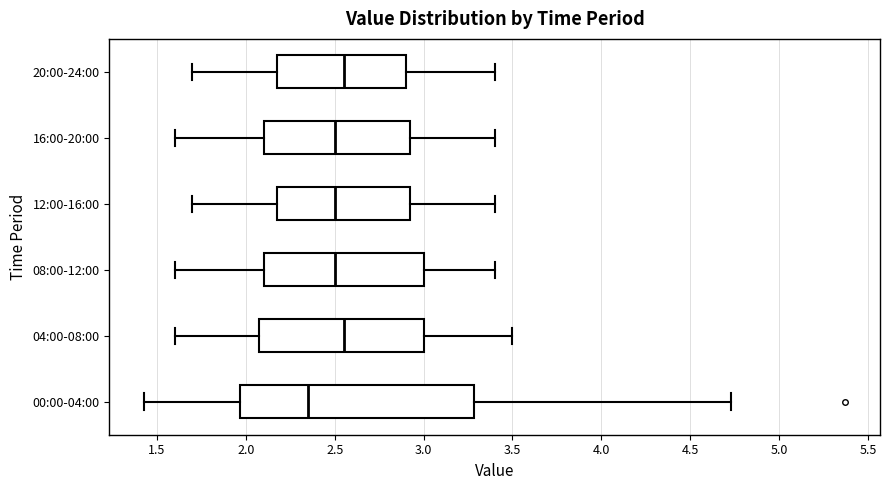

Reading bottom to top, read every box against the x-axis: the position of its median line, the range the box covers, and the ends of its whiskers. The values are not printed on the chart, so give them approximately, as read against the axis.

00:00-04:00: median 2.35, box 1.95 to 3.30, whiskers 1.45 to 4.75
04:00-08:00: median 2.55, box 2.10 to 3.00, whiskers 1.60 to 3.50
08:00-12:00: median 2.50, box 2.10 to 3.00, whiskers 1.60 to 3.40
12:00-16:00: median 2.50, box 2.20 to 2.95, whiskers 1.70 to 3.40
16:00-20:00: median 2.50, box 2.10 to 2.95, whiskers 1.60 to 3.40
20:00-24:00: median 2.55, box 2.20 to 2.90, whiskers 1.70 to 3.40